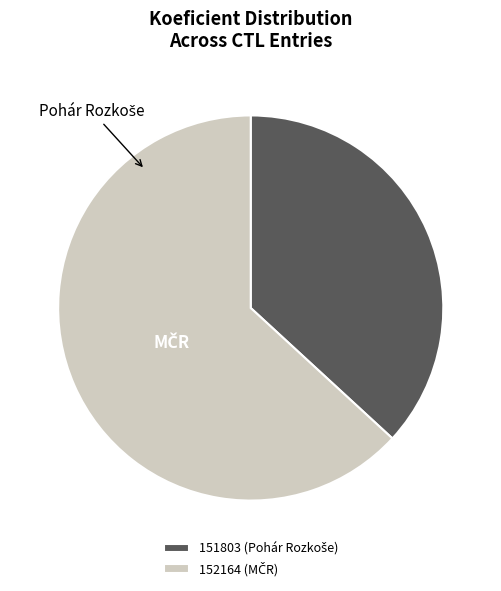

Does any single category account for the majority?

Yes